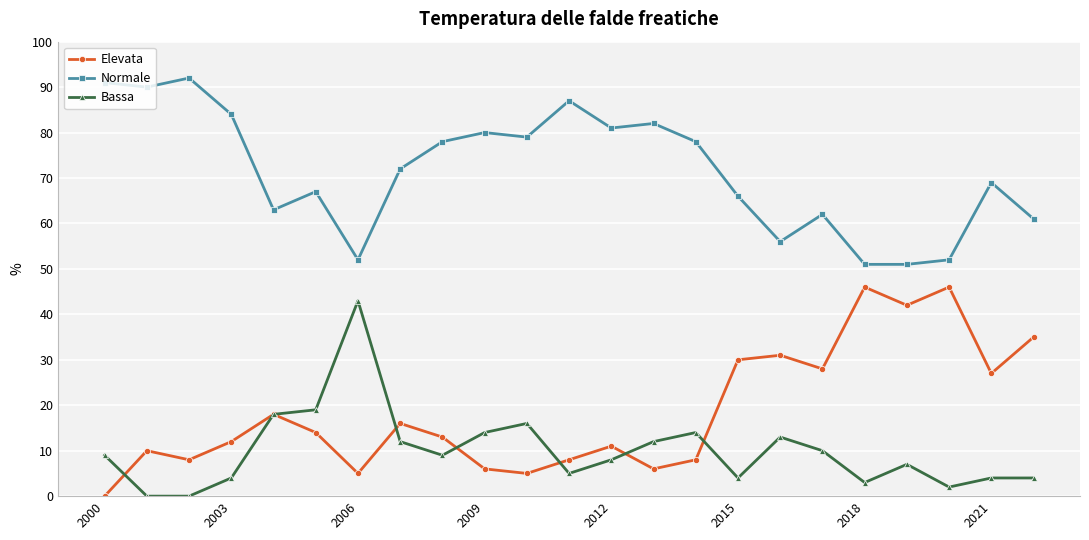

What is the difference between the maximum and minimum values in the Elevata series?

46